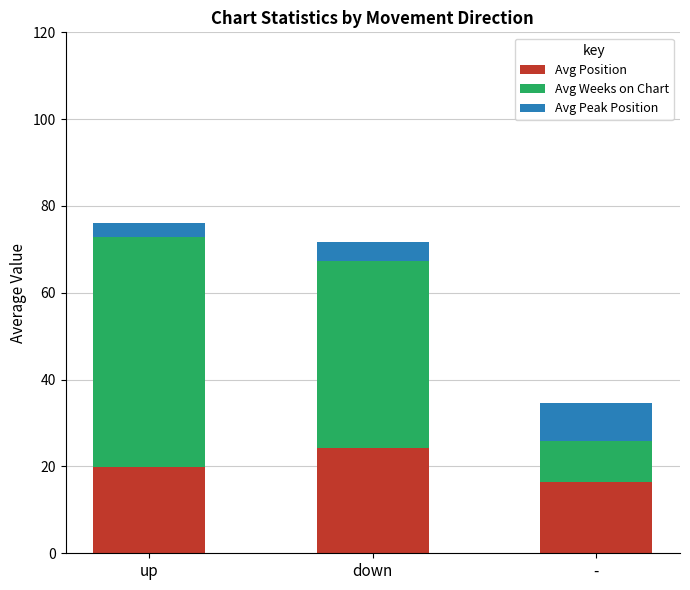

Is it true that Avg Position equals 6.0 at up?

False